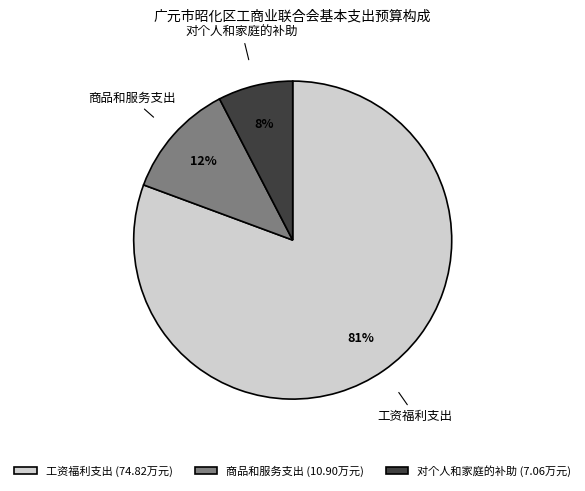

What is the ratio of the value at 商品和服务支出 to the value at 工资福利支出?

0.1